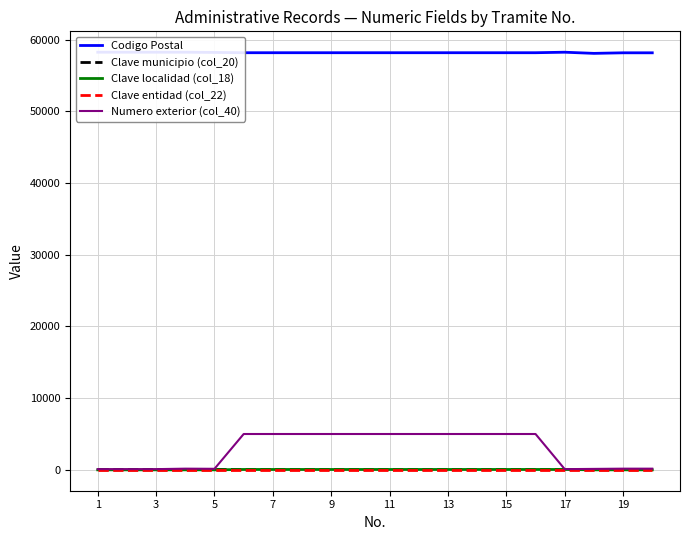

What are all the series names shown in the legend?

Codigo Postal, Clave municipio (col_20), Clave localidad (col_18), Clave entidad (col_22), Numero exterior (col_40)